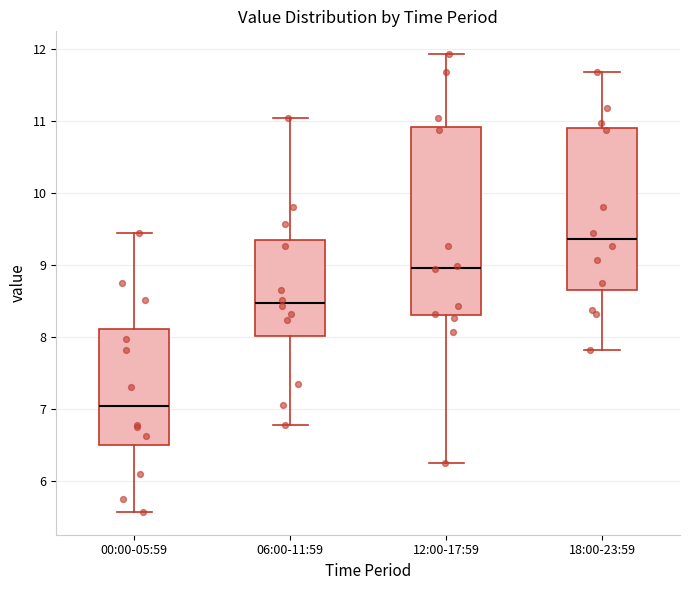

Reading left to right, read every box against the y-axis: the position of its median line, the range the box covers, and the ends of its whiskers. The values are not printed on the chart, so give them approximately, as read against the axis.

00:00-05:59: median 7.0, box 6.5 to 8.1, whiskers 5.6 to 9.5
06:00-11:59: median 8.5, box 8.0 to 9.3, whiskers 6.8 to 11.1
12:00-17:59: median 9.0, box 8.3 to 10.9, whiskers 6.3 to 11.9
18:00-23:59: median 9.4, box 8.7 to 10.9, whiskers 7.8 to 11.7